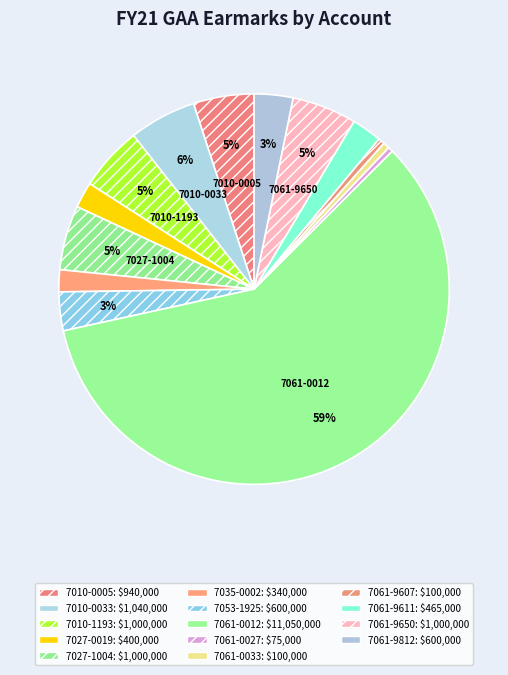

To the nearest percent, what is the average slice percentage?

7%